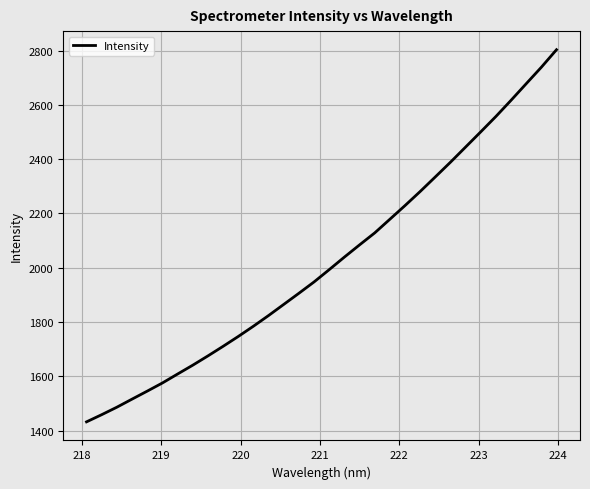

What is the smallest value displayed?

1432.2